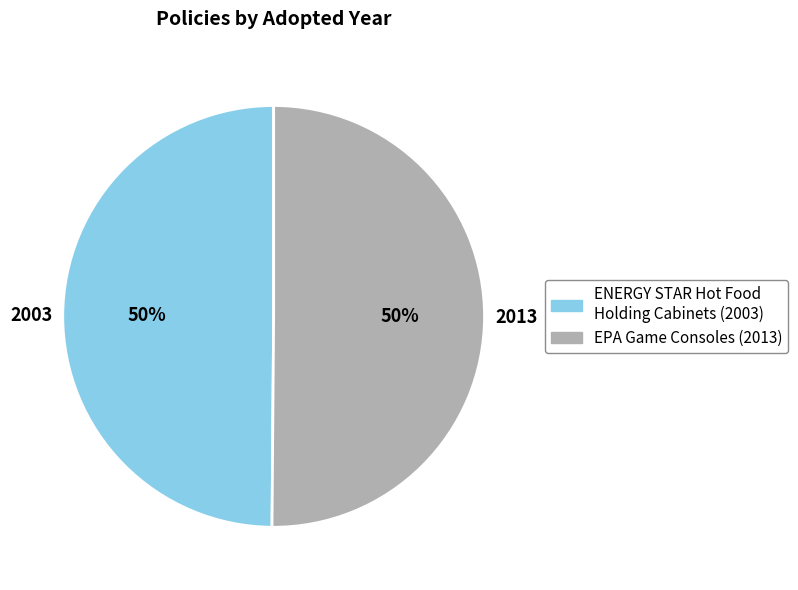

Approximately how many times larger is the value at ENERGY STAR Hot Food Holding Cabinets (2003) compared to EPA Game Consoles (2013)?

1.0